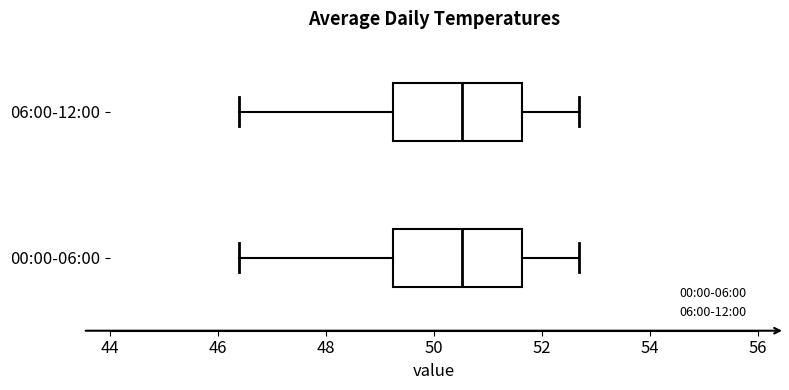

Where does the right whisker of the box for 06:00-12:00 end on the x-axis? The values are not printed on the chart, so give them approximately, as read against the axis.

52.6